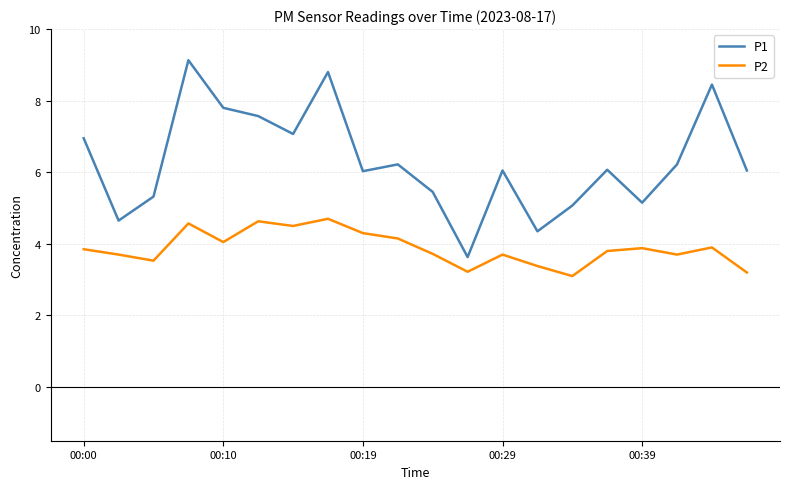

True or false: P2 and P1 intersect in this chart.

False